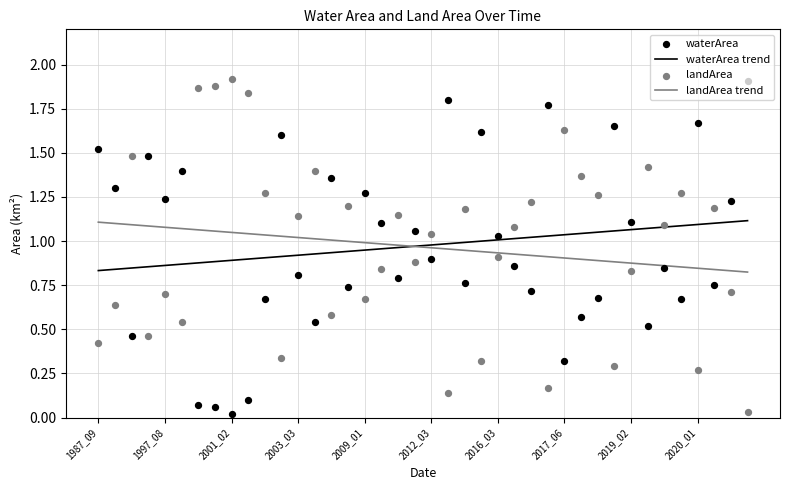

Is it true that landArea trend equals 0.3 at 1997_08?

False